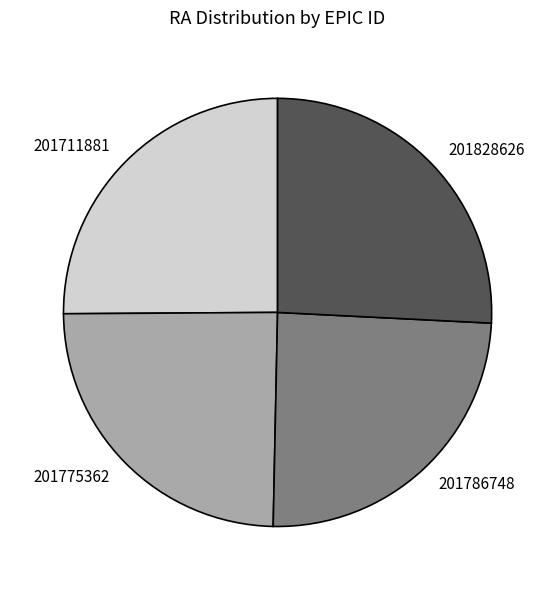

What is the largest slice in the pie chart?

201828626